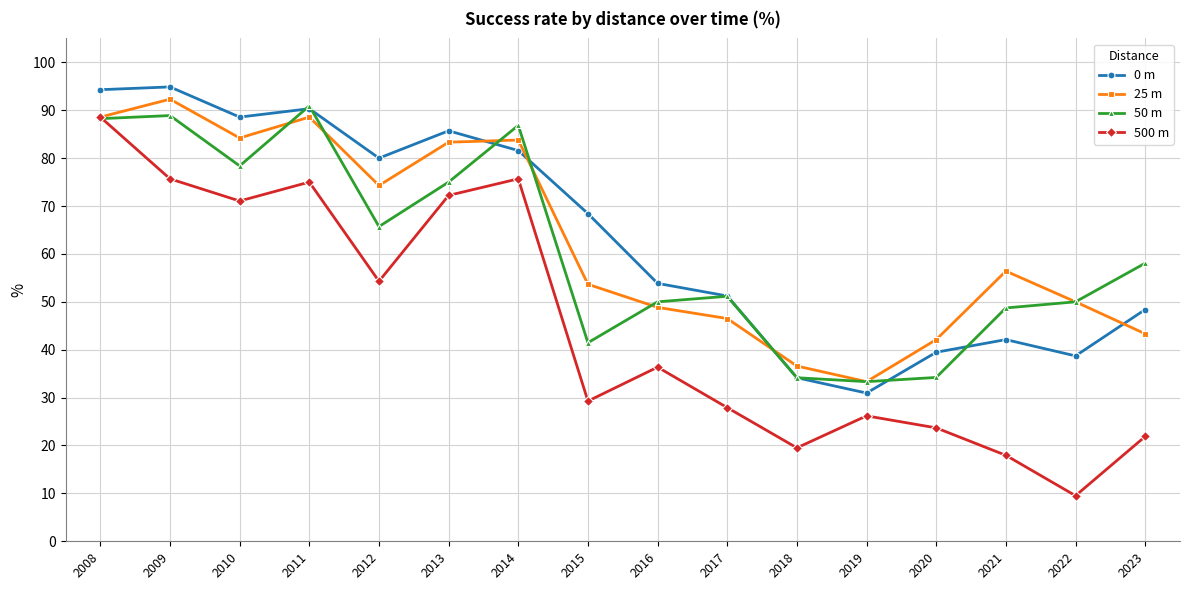

How many data points does each series have?

16